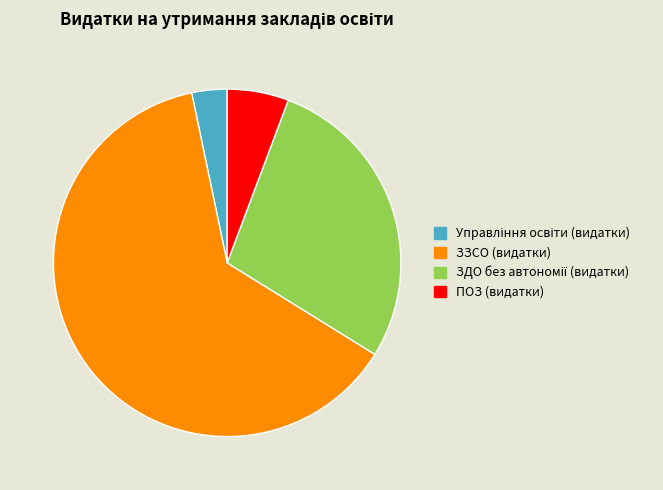

What is the ratio of the value at ЗЗСО (видатки) to the value at ПОЗ (видатки)?

11.0